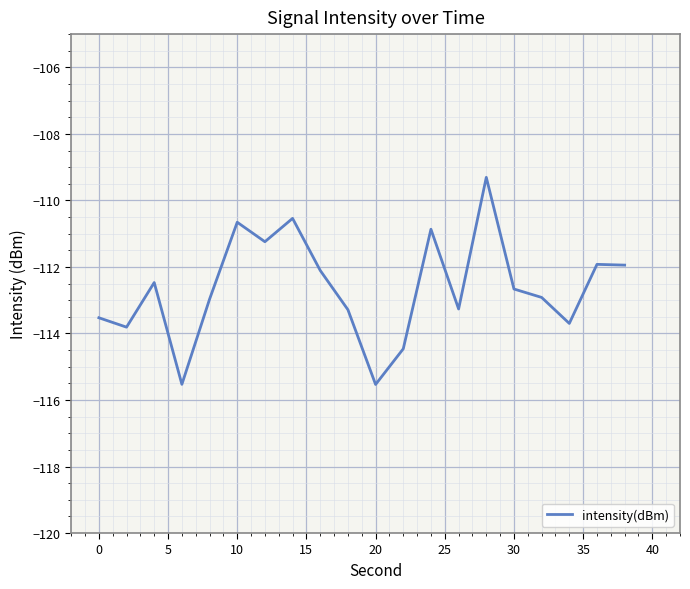

How many series are shown in this chart?

1